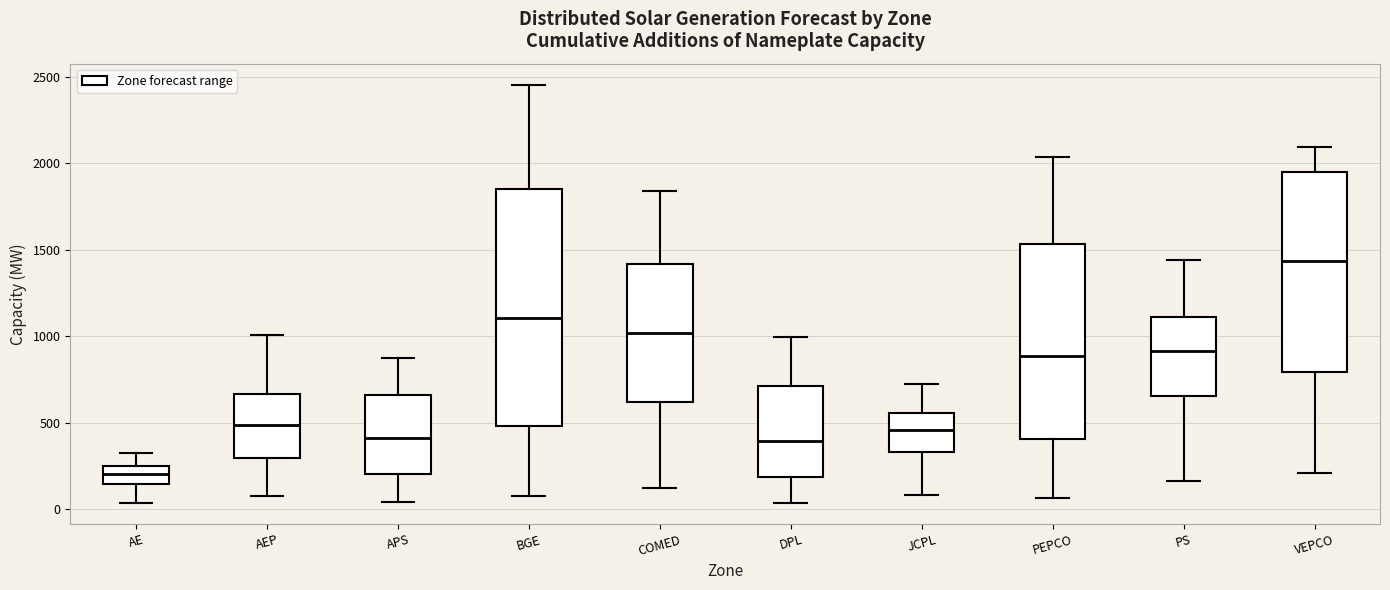

Comparing the boxes themselves (not the whiskers), which one is the tallest?

BGE